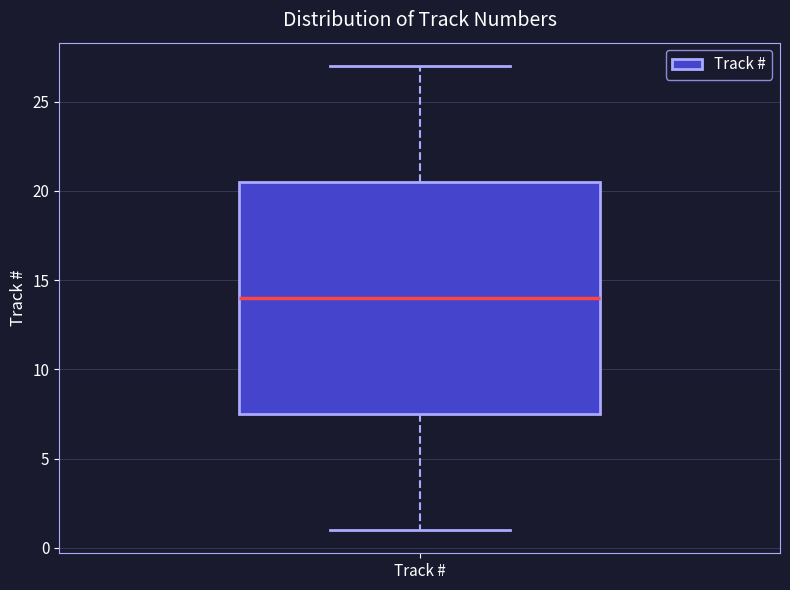

Where does the upper whisker of the box for Track # end on the y-axis? The values are not printed on the chart, so give them approximately, as read against the axis.

27.0